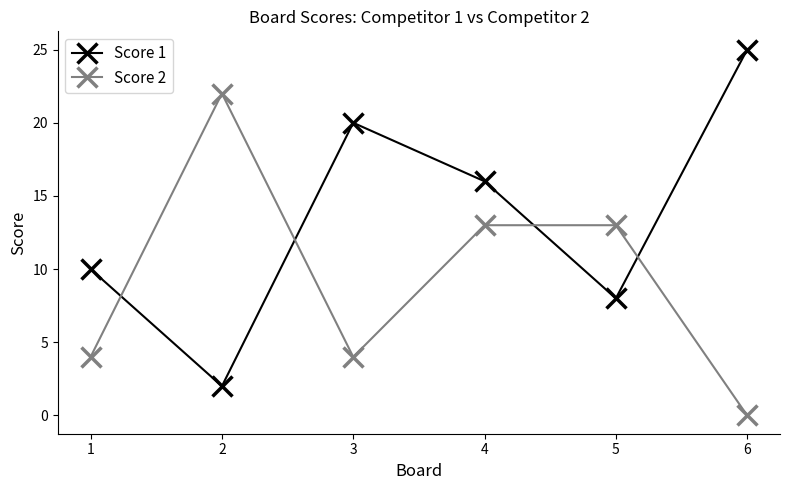

How many interior local peaks does the Score 1 series have?

1